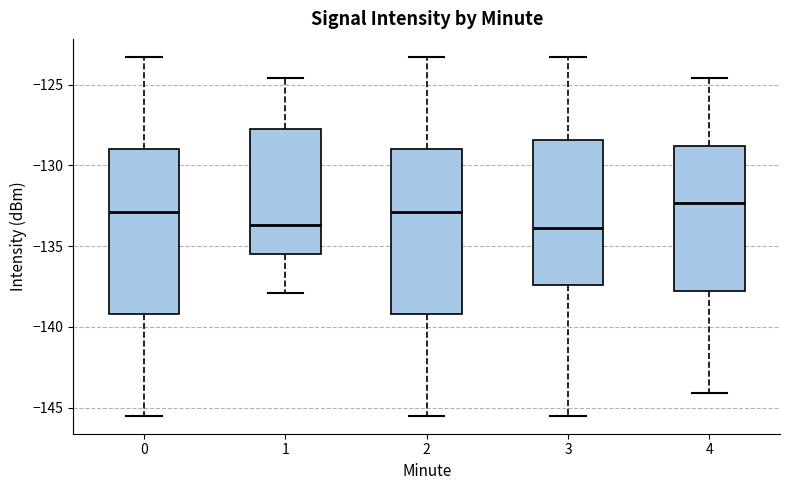

Reading left to right, transcribe this box plot: for each box, give where its median line is, the range the box spans, and where its two whiskers end, as read against the y-axis. The values are not printed on the chart, so give them approximately, as read against the axis.

0: median -133.0, box -139.0 to -129.0, whiskers -145.5 to -123.5
1: median -133.5, box -135.5 to -128.0, whiskers -138.0 to -124.5
2: median -133.0, box -139.0 to -129.0, whiskers -145.5 to -123.5
3: median -134.0, box -137.5 to -128.5, whiskers -145.5 to -123.5
4: median -132.5, box -138.0 to -129.0, whiskers -144.0 to -124.5